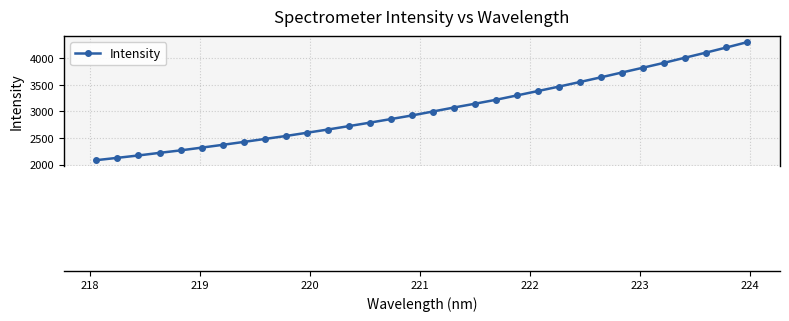

What is the greatest value displayed?

4304.2